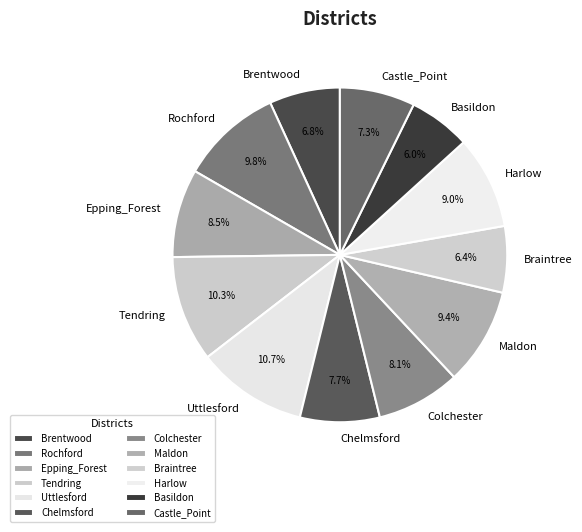

What is the total percentage of Epping_Forest and Castle_Point?

15.8%